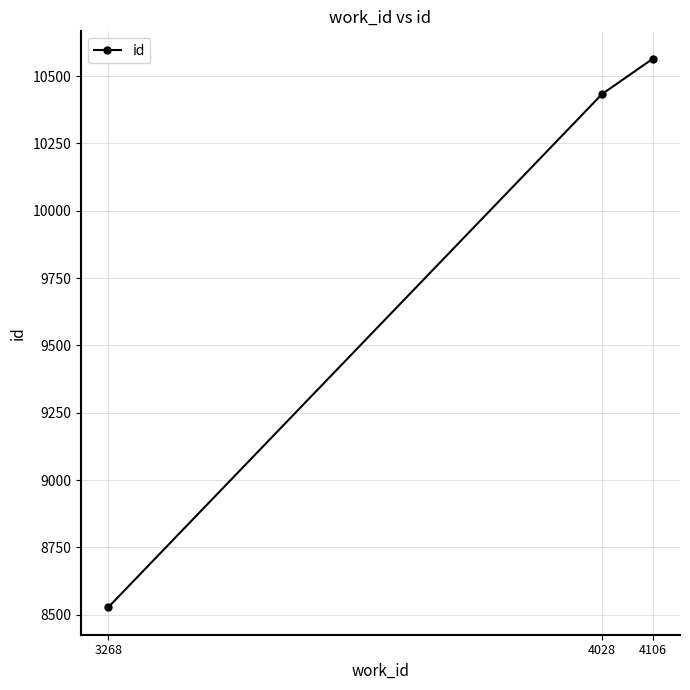

Approximately how many times larger is the value at 3268 compared to 4106?

0.8